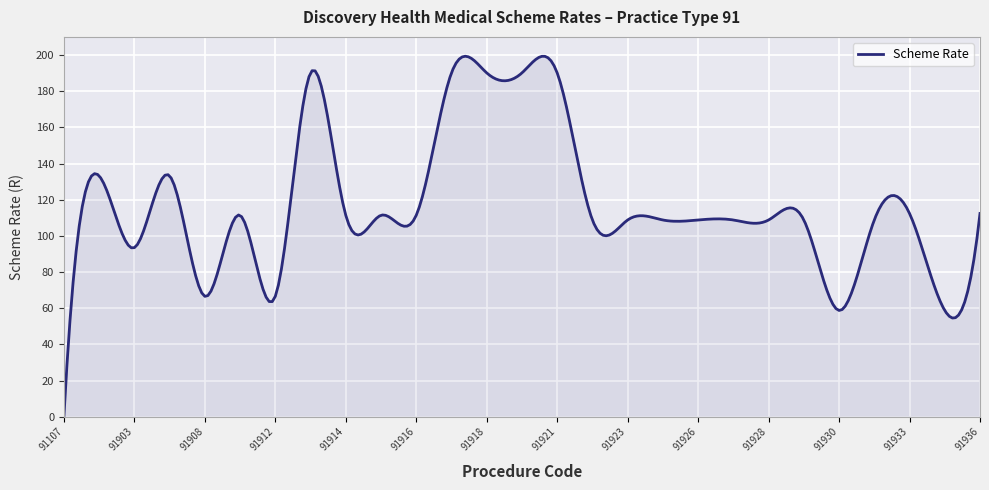

Does the chart display data point markers on the line(s)?

No